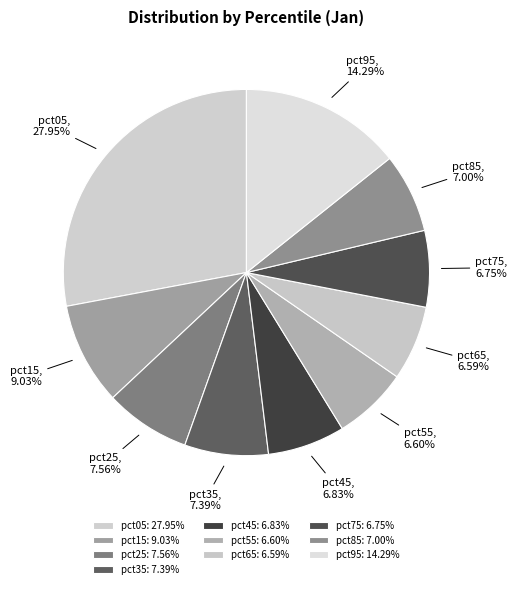

To the nearest percent, what portion does pct35 represent?

7%